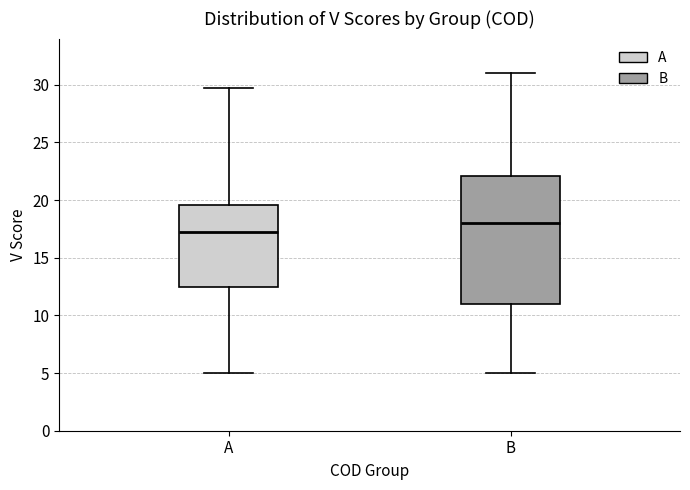

Which box is the tallest, from its lower edge to its upper edge?

B